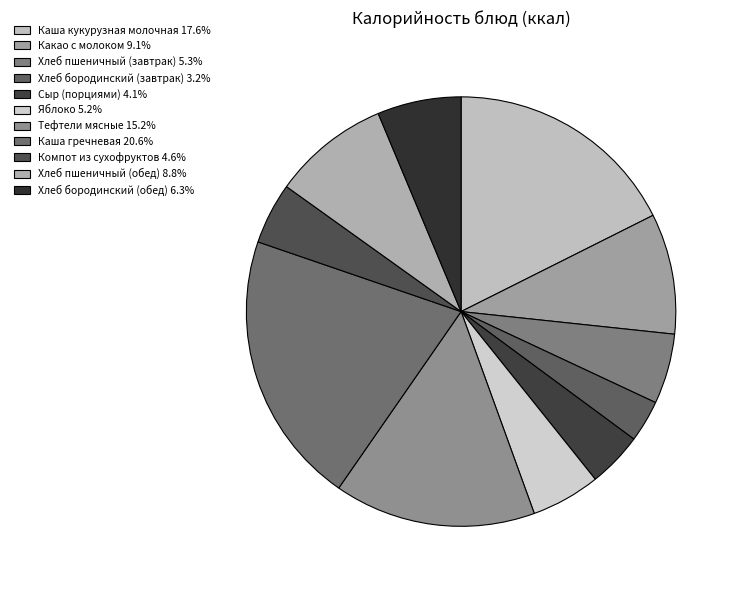

What is the change in value from Какао с молоком to Компот из сухофруктов?

-57.0